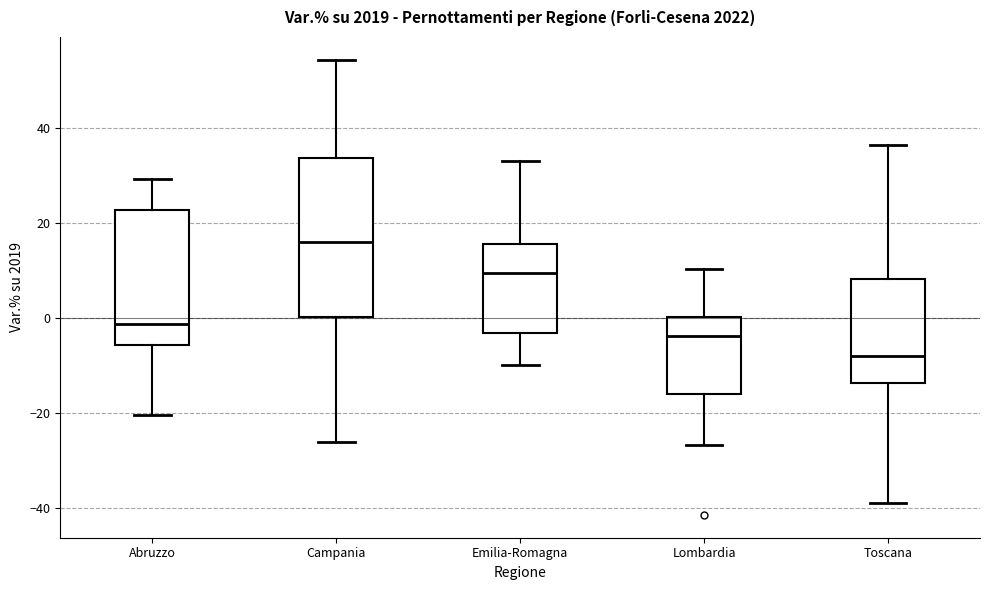

Reading left to right, transcribe this box plot: for each box, give where its median line is, the range the box spans, and where its two whiskers end, as read against the y-axis. The values are not printed on the chart, so give them approximately, as read against the axis.

Abruzzo: median -2, box -6 to 22, whiskers -20 to 30
Campania: median 16, box 0 to 34, whiskers -26 to 54
Emilia-Romagna: median 10, box -4 to 16, whiskers -10 to 34
Lombardia: median -4, box -16 to 0, whiskers -26 to 10
Toscana: median -8, box -14 to 8, whiskers -38 to 36